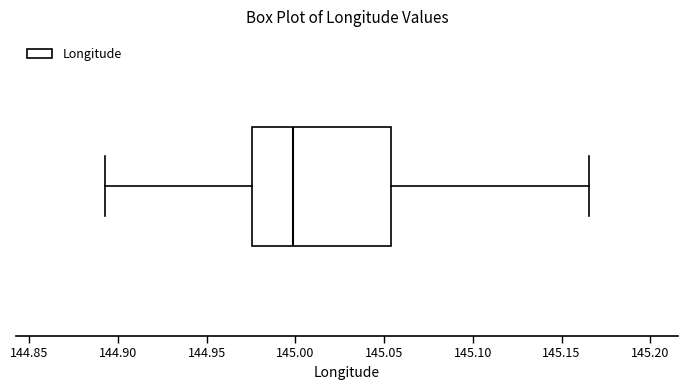

Where does the right whisker of the box end on the x-axis? The values are not printed on the chart, so give them approximately, as read against the axis.

145.165